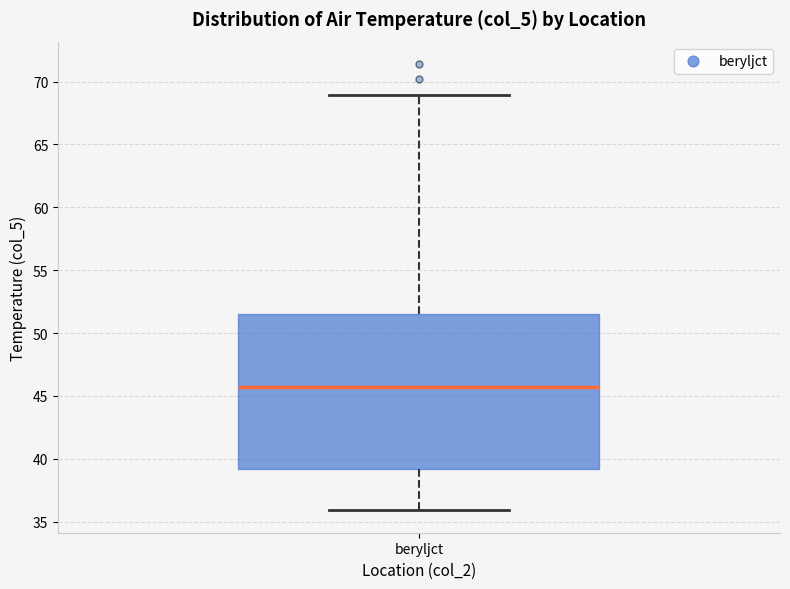

Transcribe this box plot: give where the median line is, the range the box spans, and where the two whiskers end, as read against the y-axis. The values are not printed on the chart, so give them approximately, as read against the axis.

median 45.5, box 39.0 to 51.5, whiskers 36.0 to 69.0